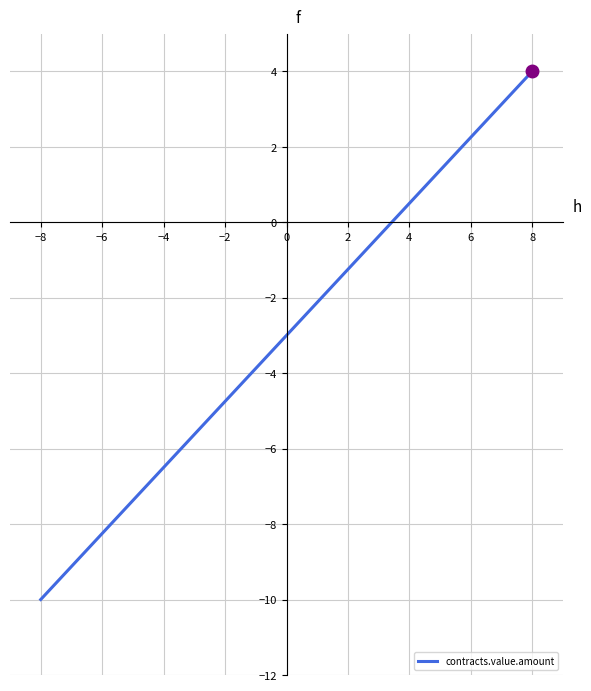

How many distinct data groups are displayed?

1